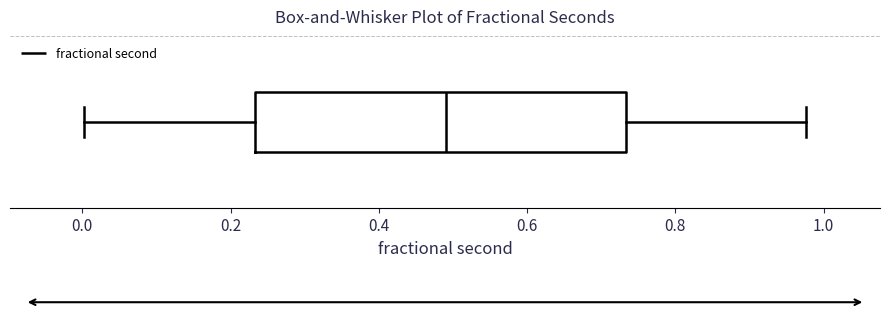

Transcribe this box plot: give where the median line is, the range the box spans, and where the two whiskers end, as read against the x-axis. The values are not printed on the chart, so give them approximately, as read against the axis.

median 0.50, box 0.24 to 0.74, whiskers 0.00 to 0.98